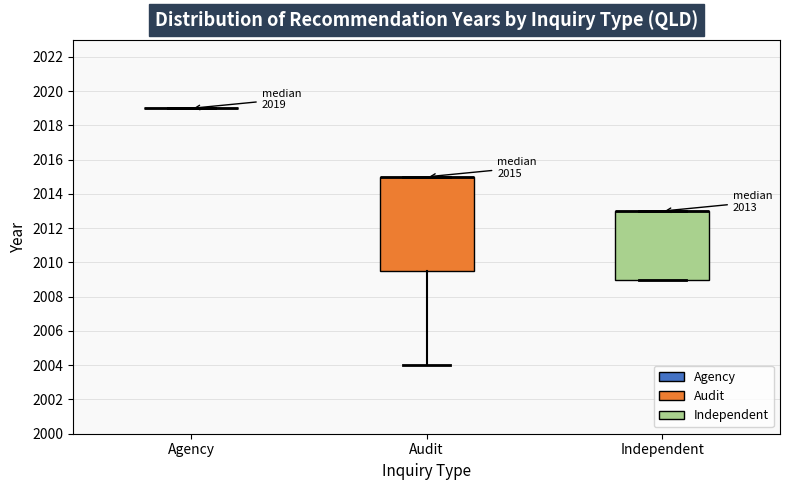

Comparing the boxes themselves (not the whiskers), which one is the tallest?

Audit